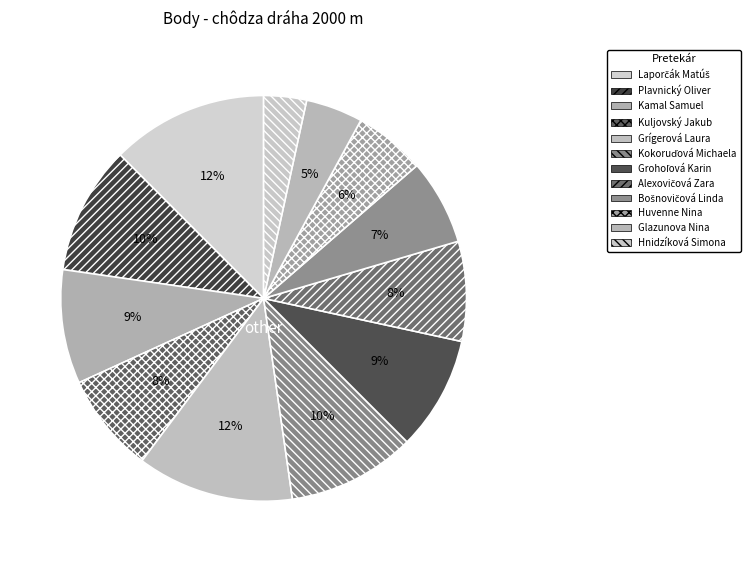

How many slices are in this pie chart?

12